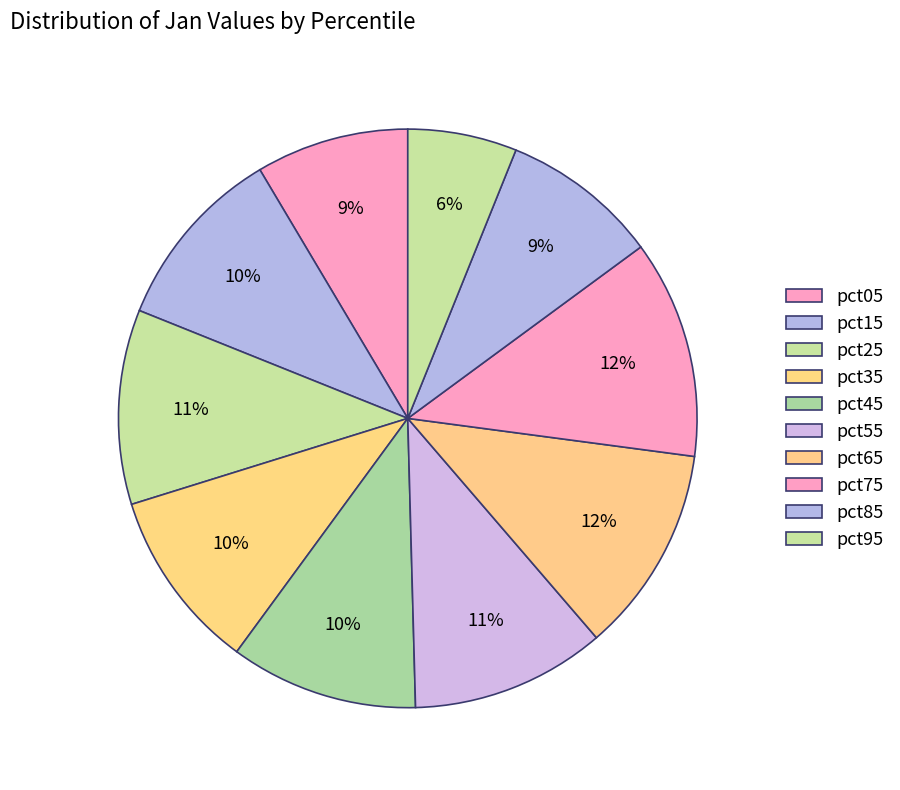

How many slices are in this pie chart?

10